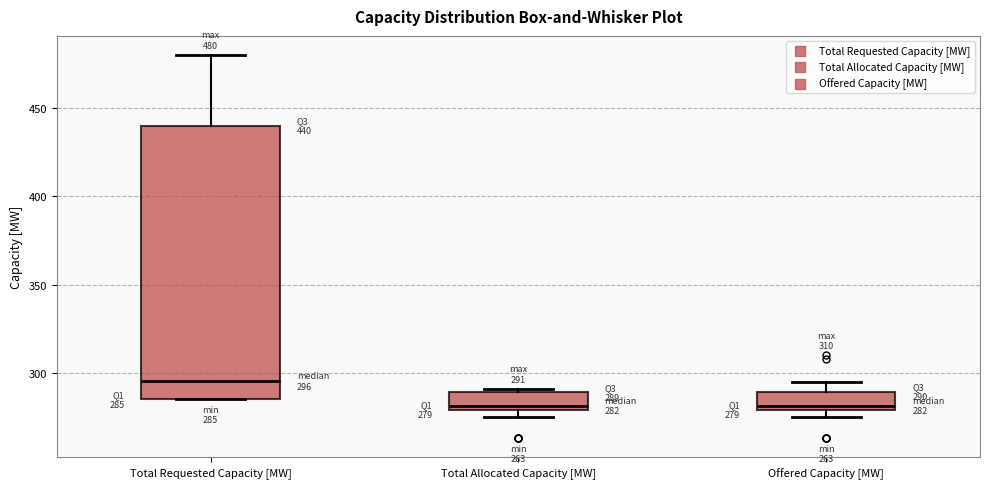

Which box is the tallest, from its lower edge to its upper edge?

Total Requested Capacity [MW]